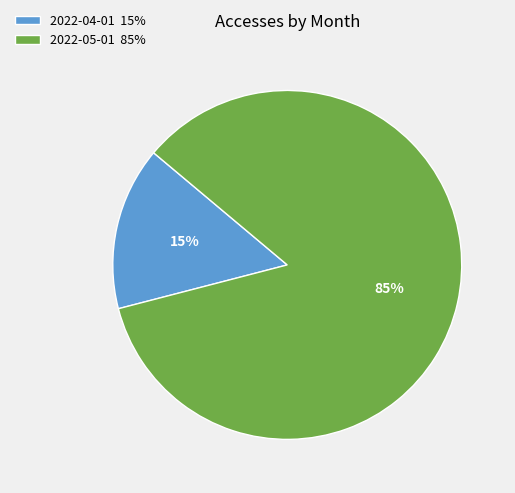

To the nearest percent, what is the difference between the largest and smallest slice percentages?

70%